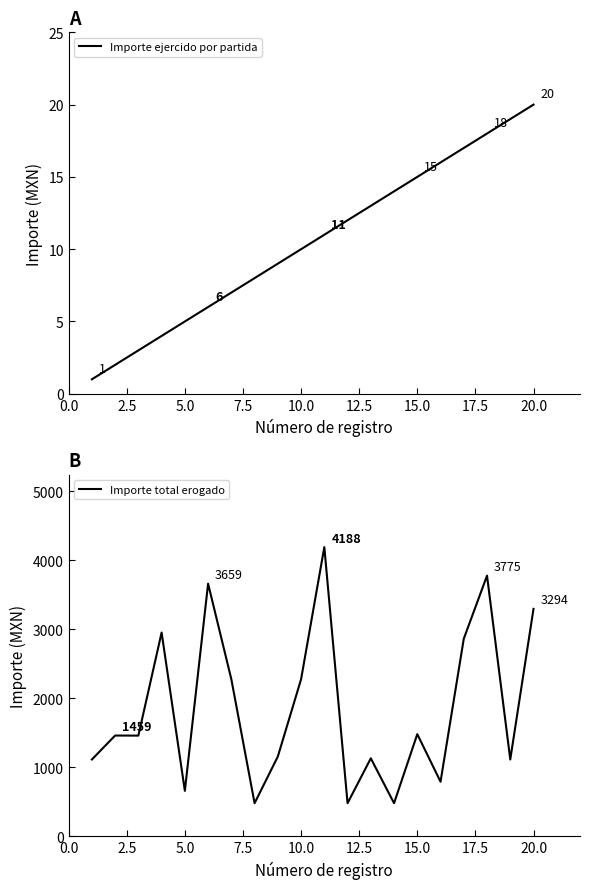

At which label does Importe ejercido por partida reach its peak?

20.0